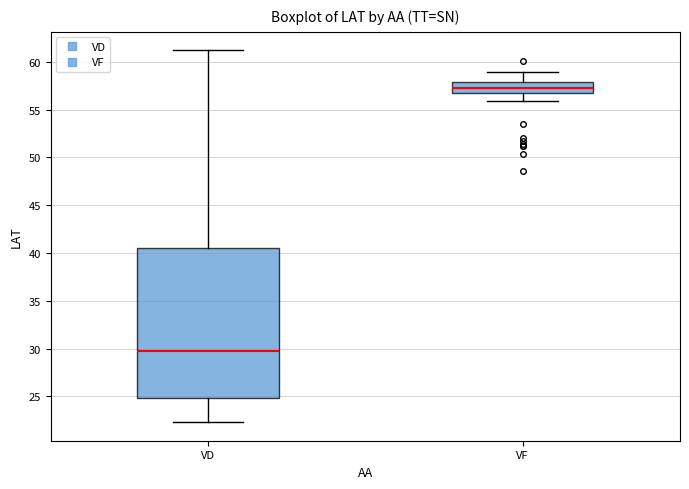

Reading left to right, transcribe this box plot: for each box, give where its median line is, the range the box spans, and where its two whiskers end, as read against the y-axis. The values are not printed on the chart, so give them approximately, as read against the axis.

VD: median 29.5, box 25.0 to 40.5, whiskers 22.5 to 61.0
VF: median 57.5, box 56.5 to 58.0, whiskers 56.0 to 59.0